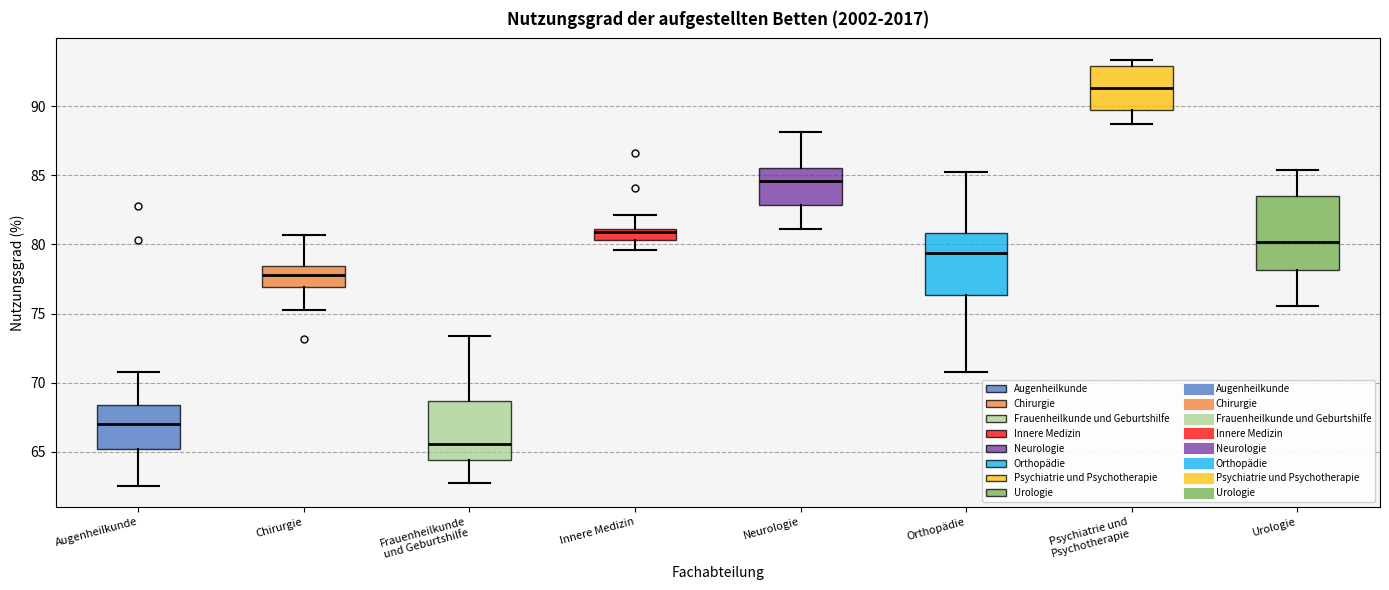

Comparing the boxes themselves (not the whiskers), which one is the tallest?

Urologie